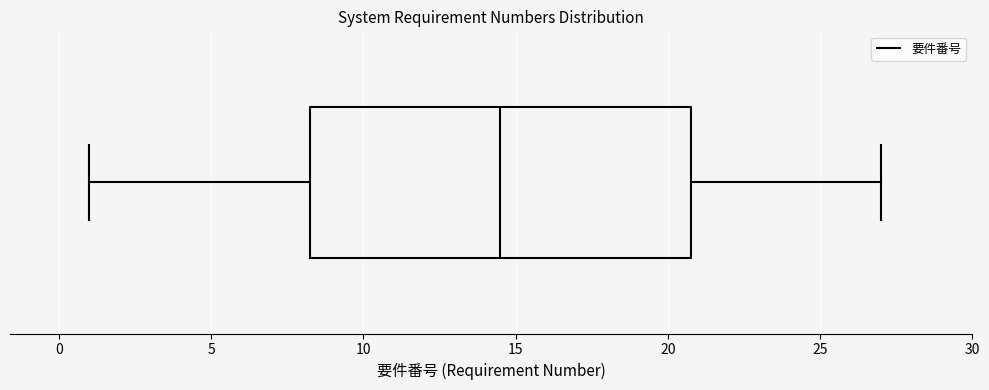

Where does the right whisker of the box end on the x-axis? The values are not printed on the chart, so give them approximately, as read against the axis.

27.0